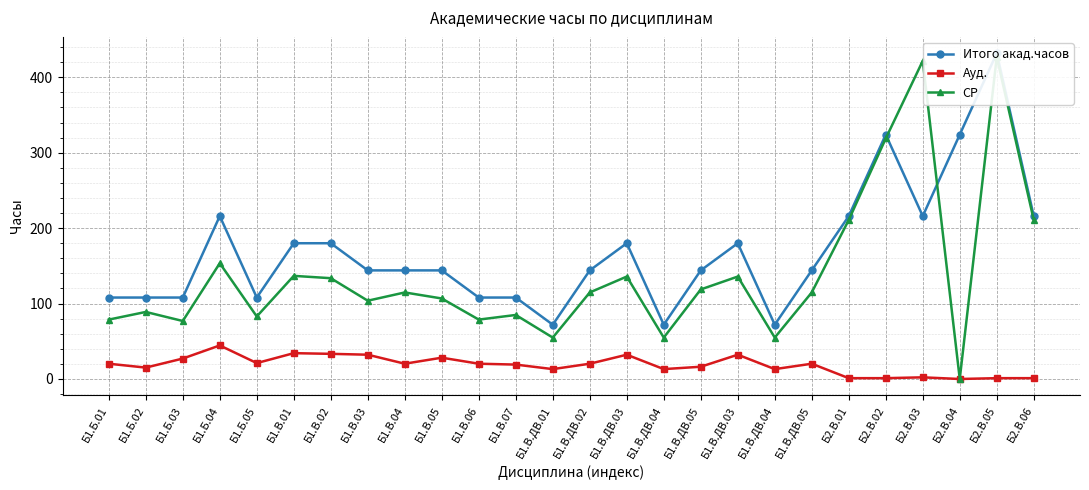

True or false: Ауд. and Итого акад.часов intersect in this chart.

False